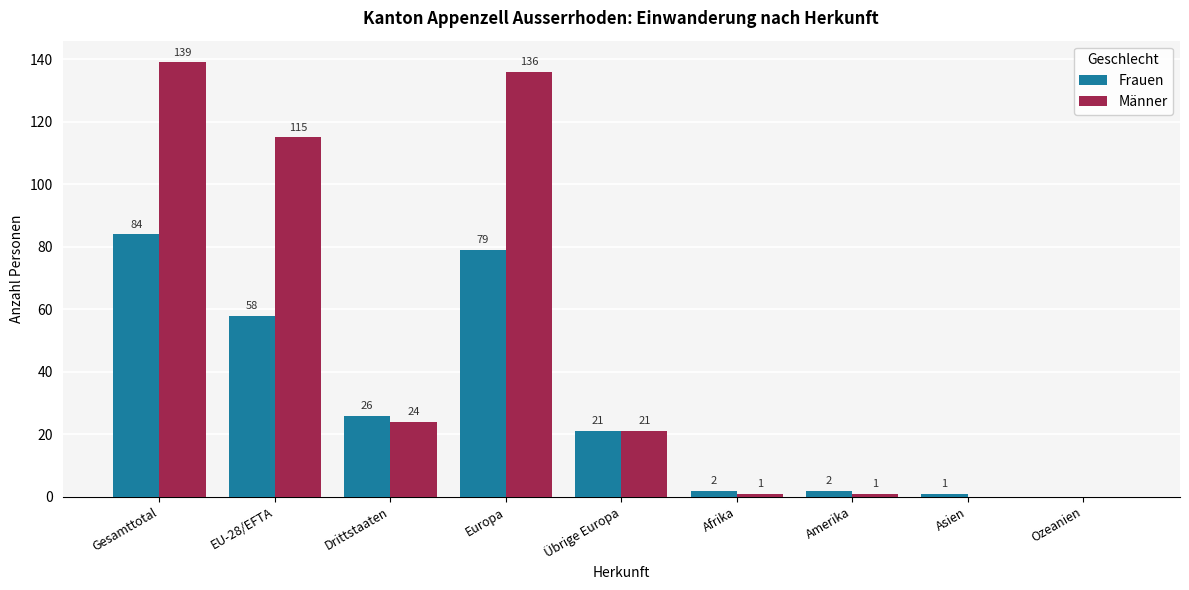

What is the sum of all Männer values?

437